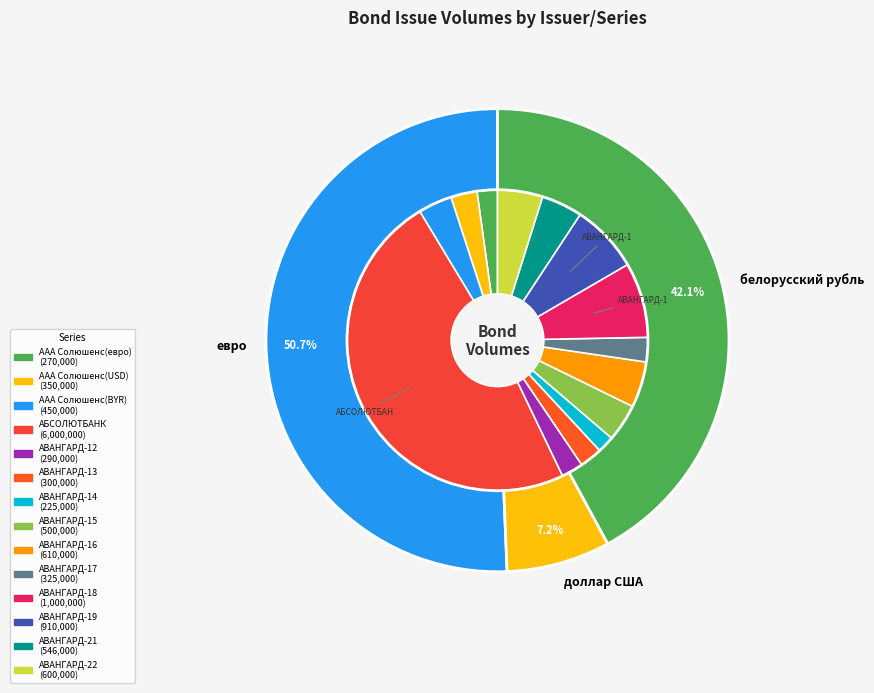

Rank the categories by value from lowest to highest.

белорусский рубль, евро, белорусский рубль, белорусский рубль, белорусский рубль, доллар США, белорусский рубль, белорусский рубль, доллар США, белорусский рубль, белорусский рубль, белорусский рубль, белорусский рубль, евро